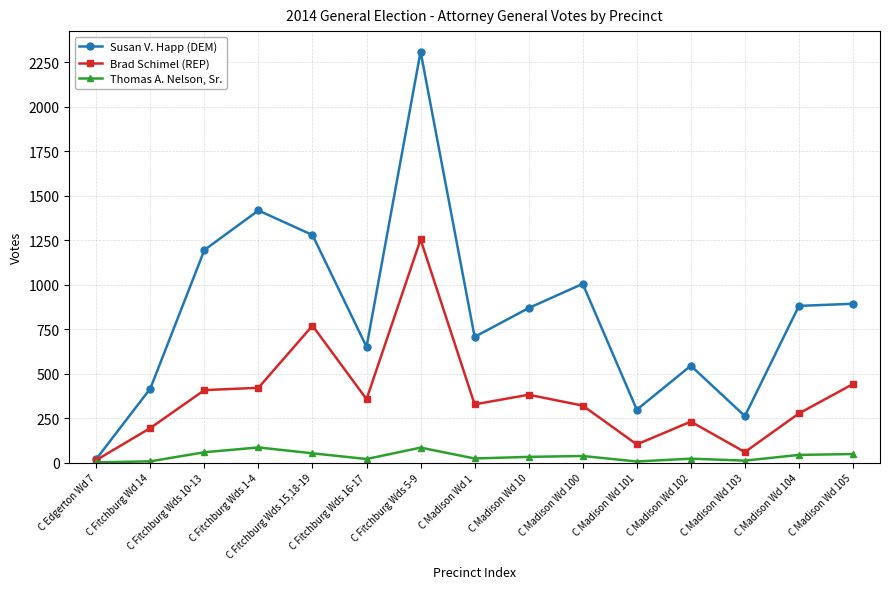

What are all the series names shown in the legend?

Susan V. Happ (DEM), Brad Schimel (REP), Thomas A. Nelson, Sr.